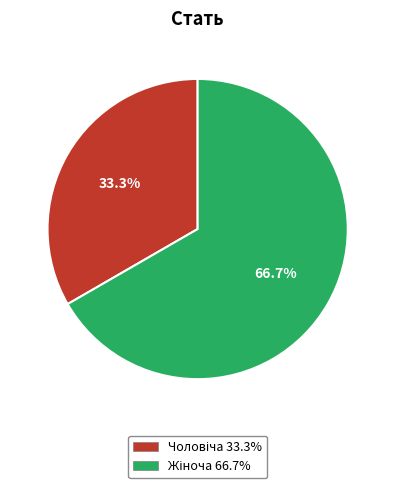

To the nearest percent, what is the average slice percentage?

50%